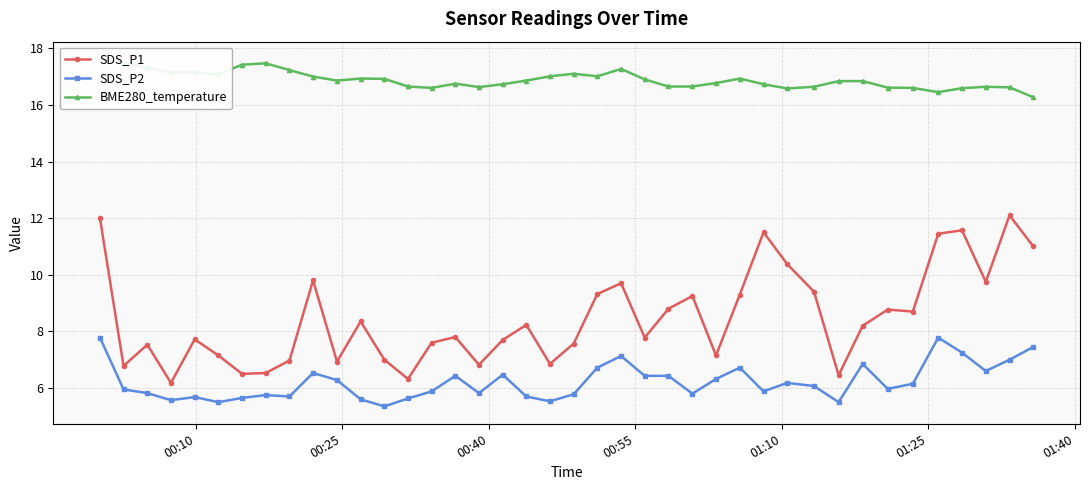

True or false: SDS_P1 has more than 1 points higher than both neighbors.

True